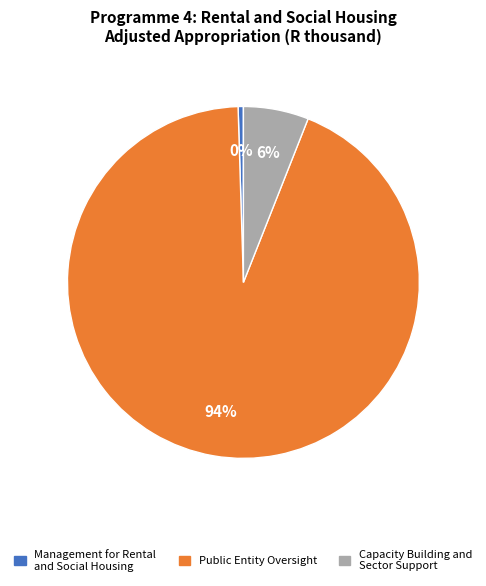

To the nearest percent, what is the combined percentage of Capacity Building and Sector Support and Management for Rental and Social Housing?

6%